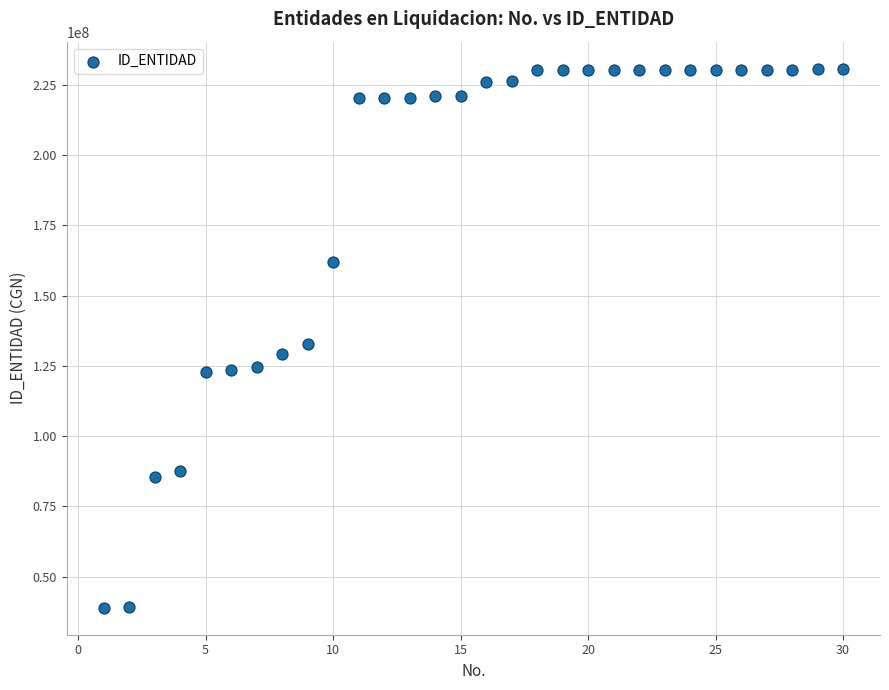

What is the range of X values (max minus min)?

29